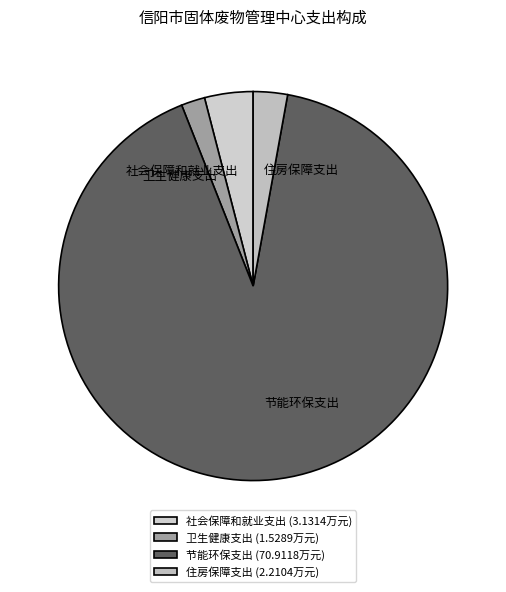

Between 住房保障支出 and 社会保障和就业支出, which is larger?

社会保障和就业支出